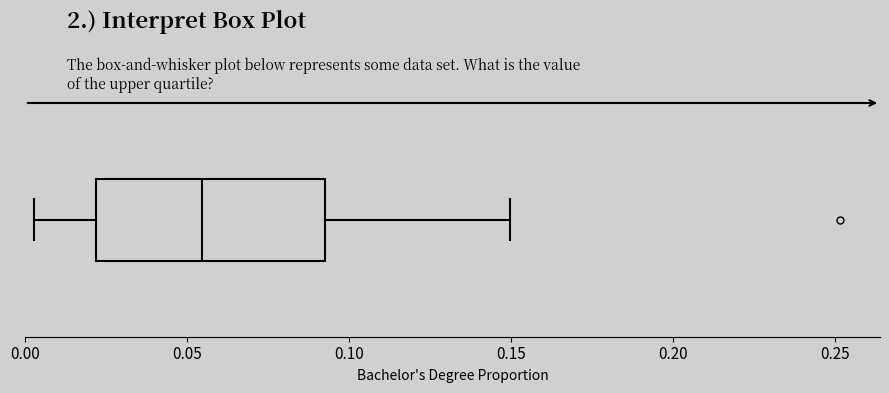

Transcribe this box plot: give where the median line is, the range the box spans, and where the two whiskers end, as read against the x-axis. The values are not printed on the chart, so give them approximately, as read against the axis.

median 0.055, box 0.020 to 0.095, whiskers 0.005 to 0.150